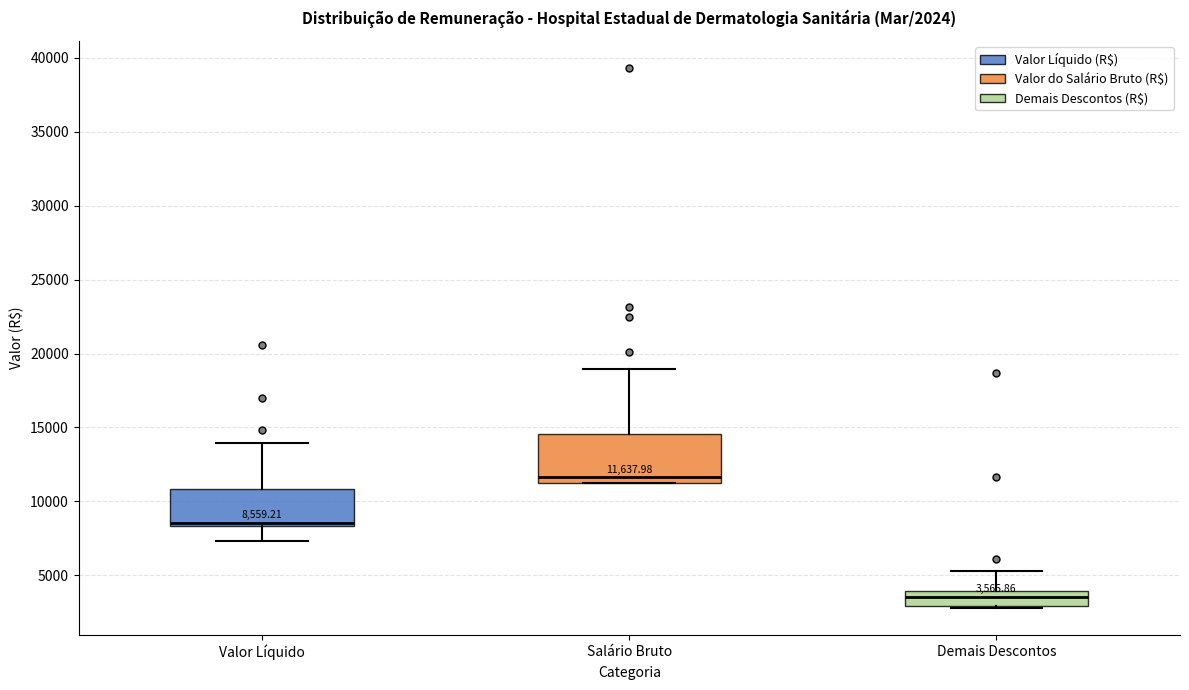

Which box has the highest median line?

Salário Bruto